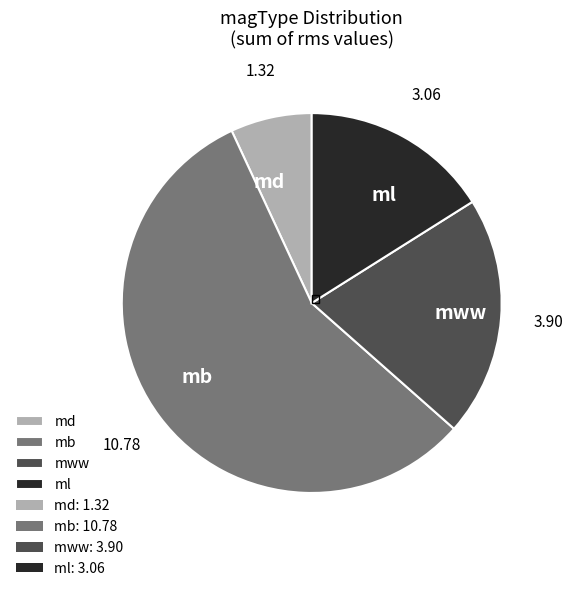

What is the smallest slice in the pie chart?

md